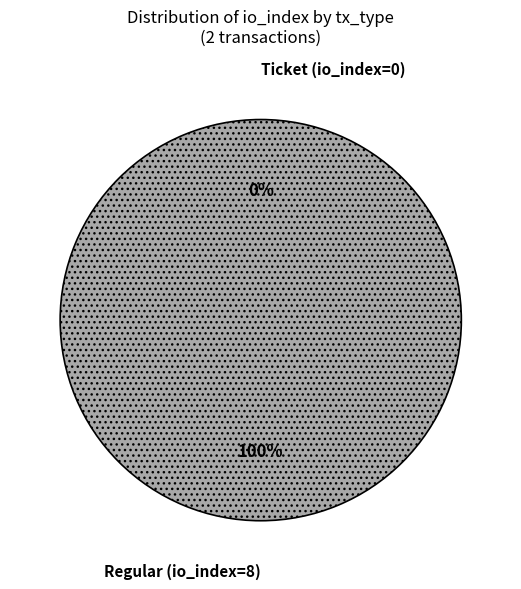

Rank the categories by value from highest to lowest.

Regular (io_index=8), Ticket (io_index=0)